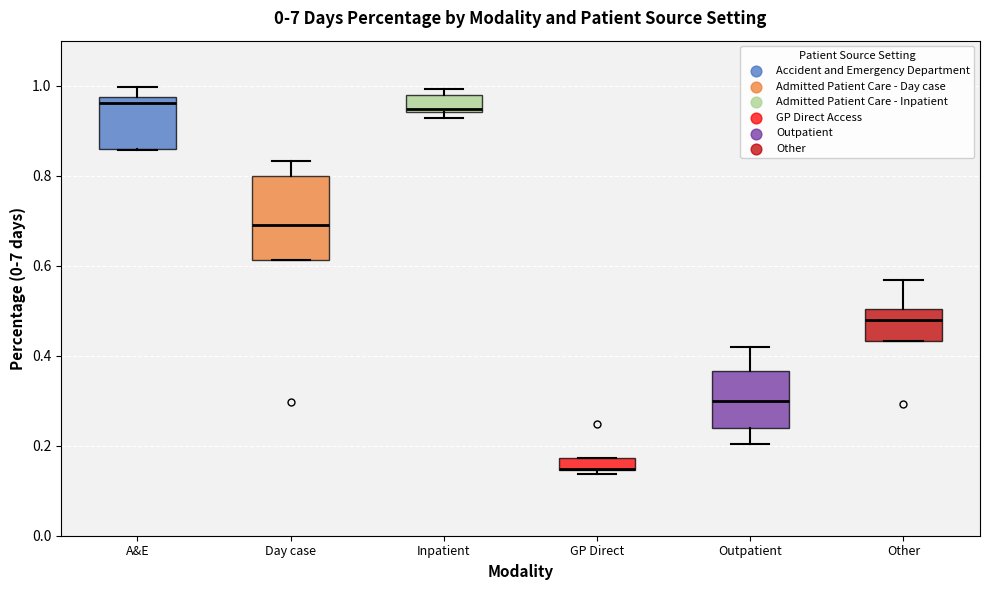

Comparing the boxes themselves (not the whiskers), which one is the tallest?

Day case